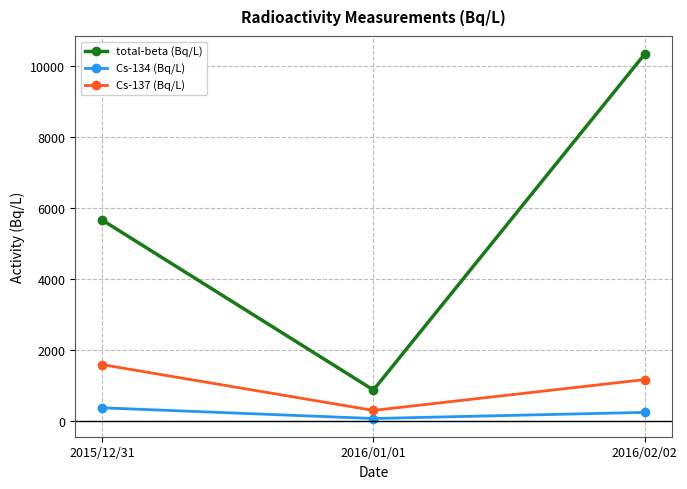

What is the sum of the Cs-134 (Bq/L) values at 2016/01/01 and 2015/12/31?

423.0